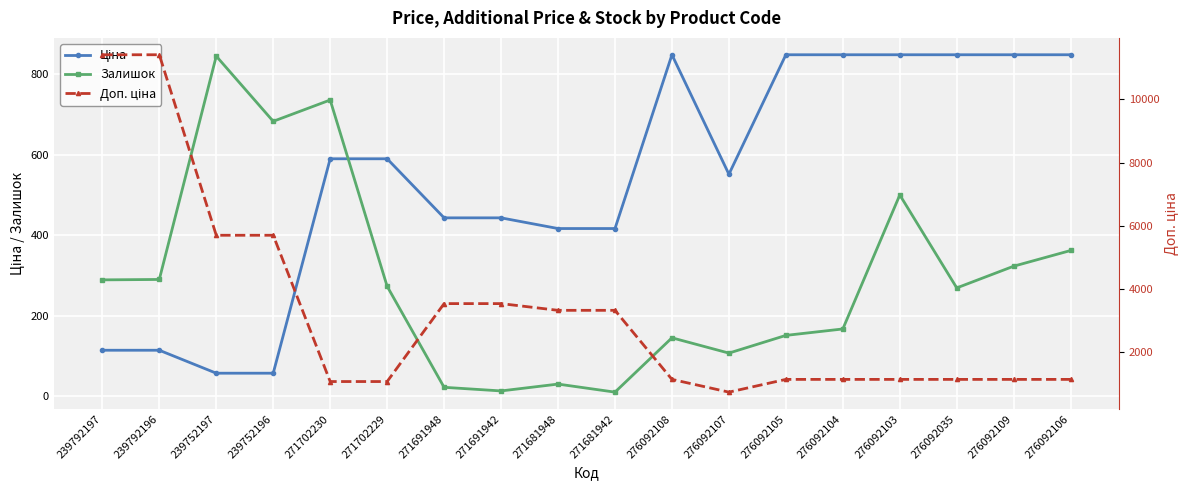

What is the minimum value for Залишок?

10.0